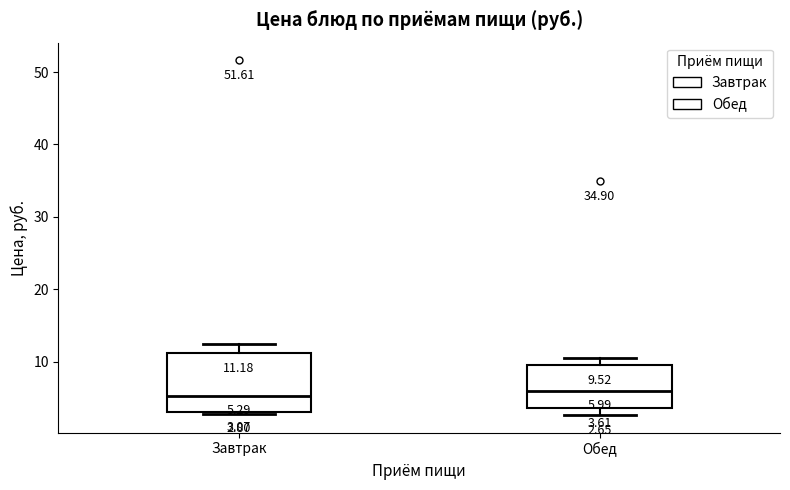

Which box is the tallest, from its lower edge to its upper edge?

Завтрак